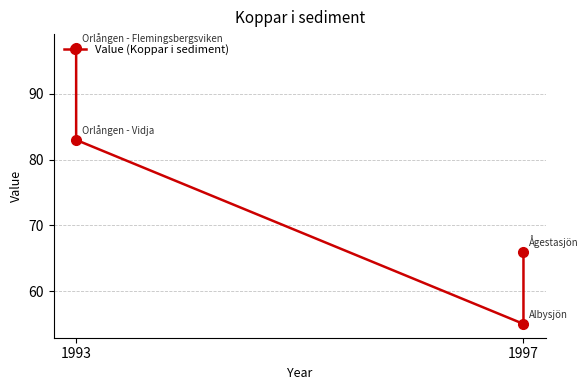

What is the value of the 2nd point from the left?

83